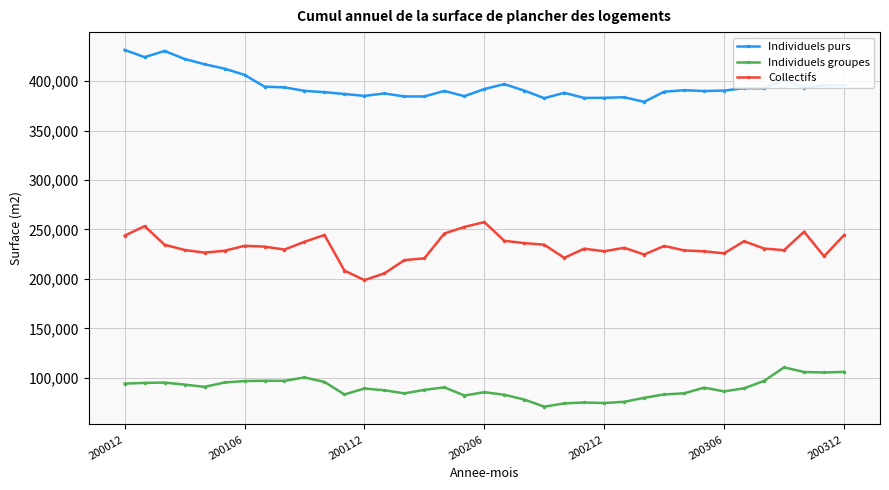

Which series has the largest total across all categories?

Individuels purs